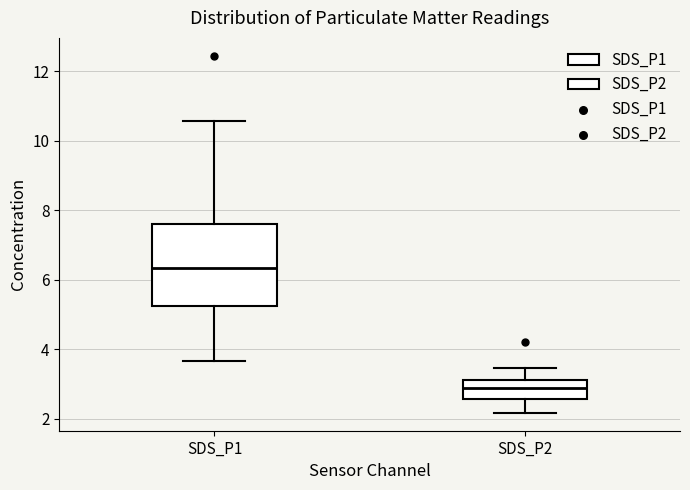

Where does the upper whisker of the box for SDS_P1 end on the y-axis? The values are not printed on the chart, so give them approximately, as read against the axis.

10.6